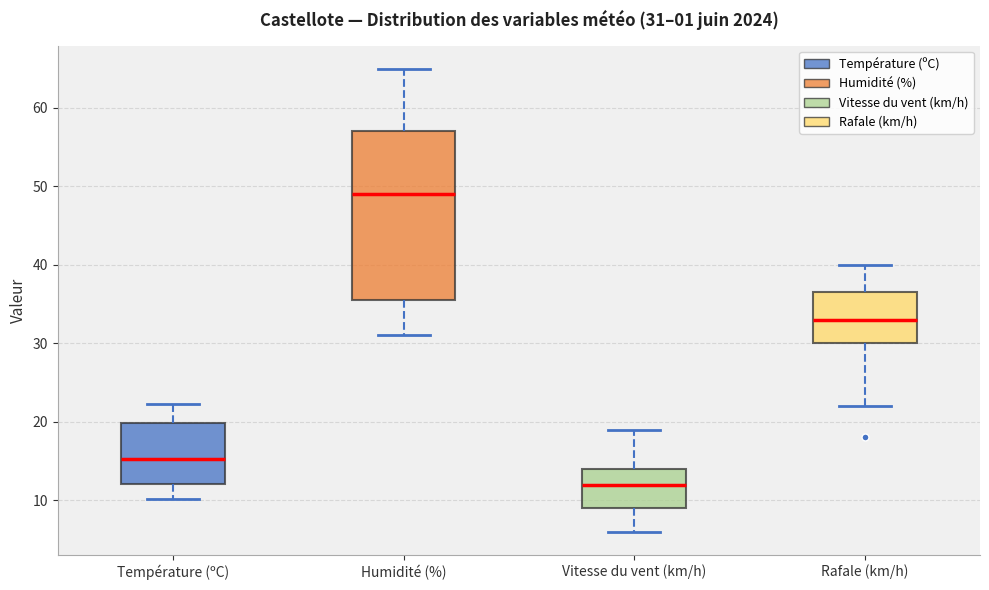

Which box has the highest median line?

Humidité (%)